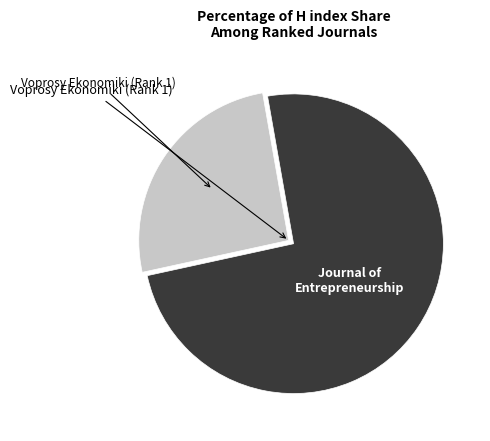

Is there any slice that represents more than half of the pie?

Yes